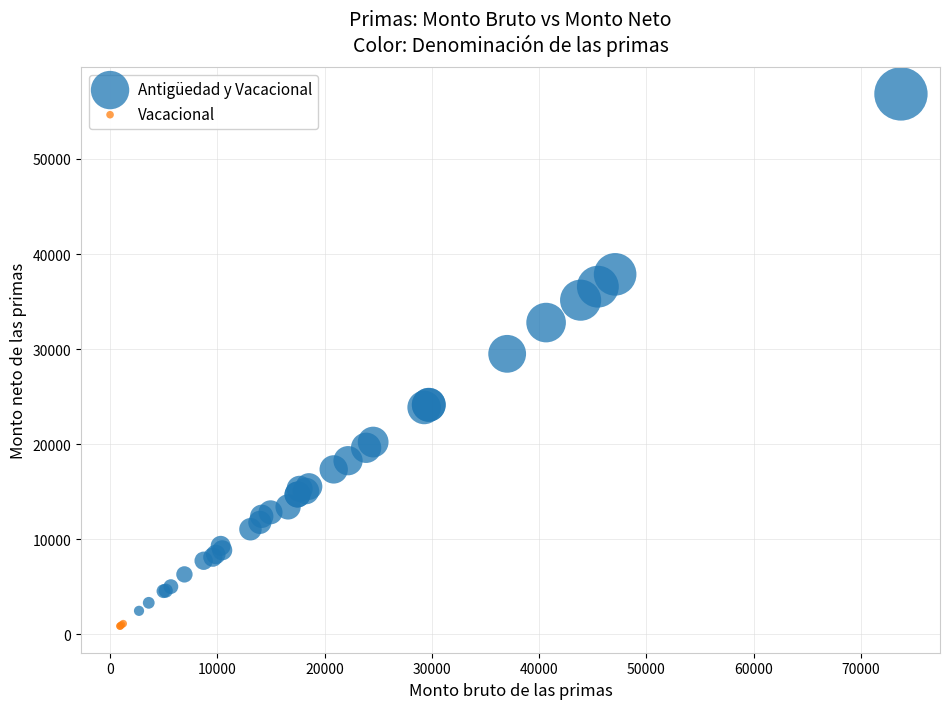

Which series has the widest spread of Y values?

Antigüedad y Vacacional